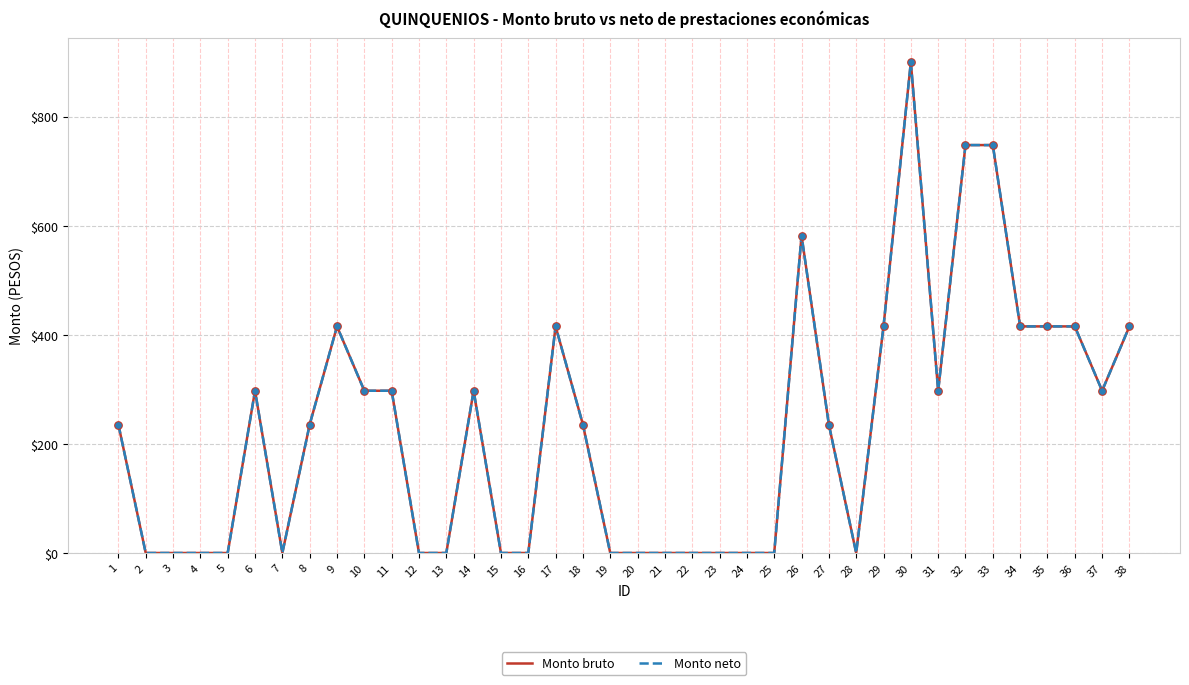

At which category is the sum across all series the highest?

30